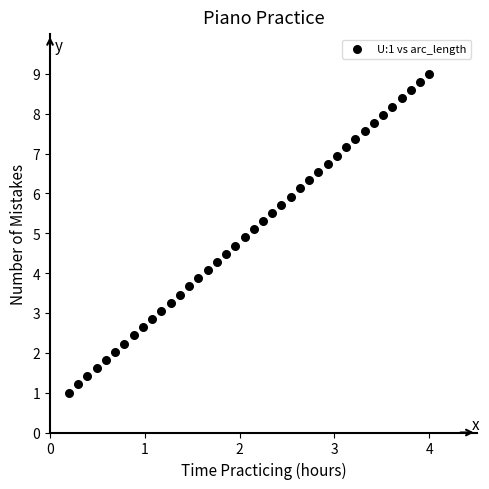

What is the range of X values (max minus min)?

3.8